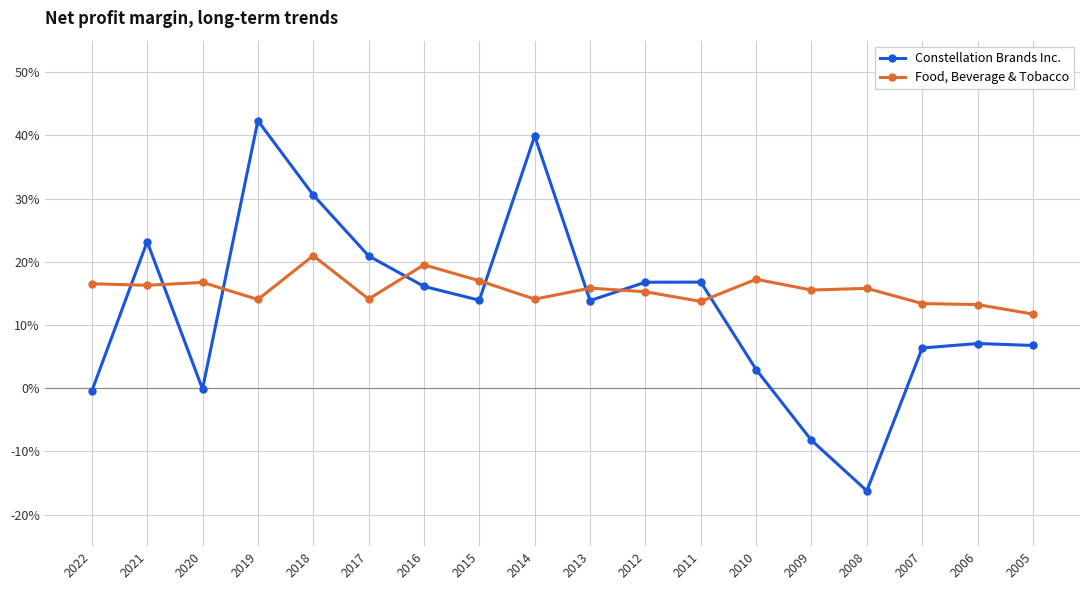

Between 2018 and 2016, which series saw the biggest shift?

Constellation Brands Inc.